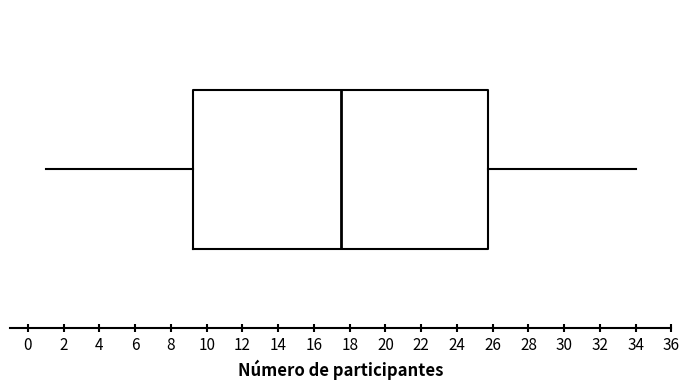

Transcribe this box plot: give where the median line is, the range the box spans, and where the two whiskers end, as read against the x-axis. The values are not printed on the chart, so give them approximately, as read against the axis.

median 17.6, box 9.2 to 25.8, whiskers 1.0 to 34.0